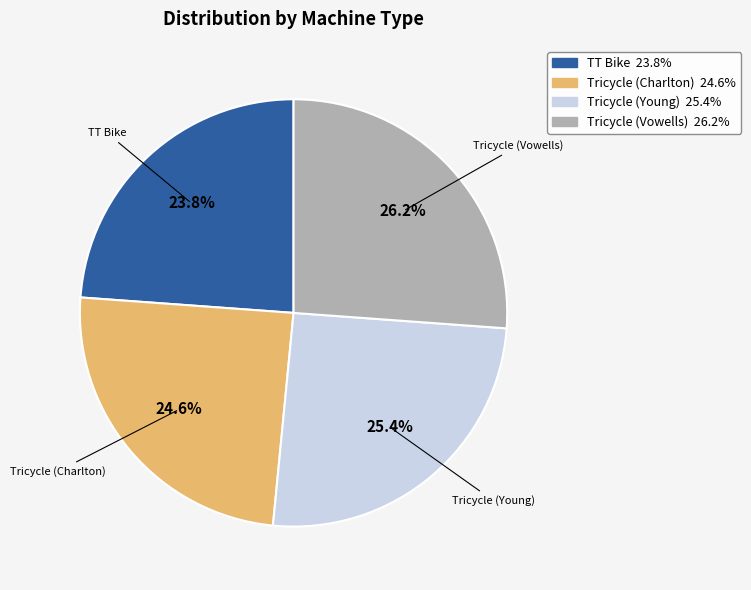

Is there any slice that represents more than half of the pie?

No